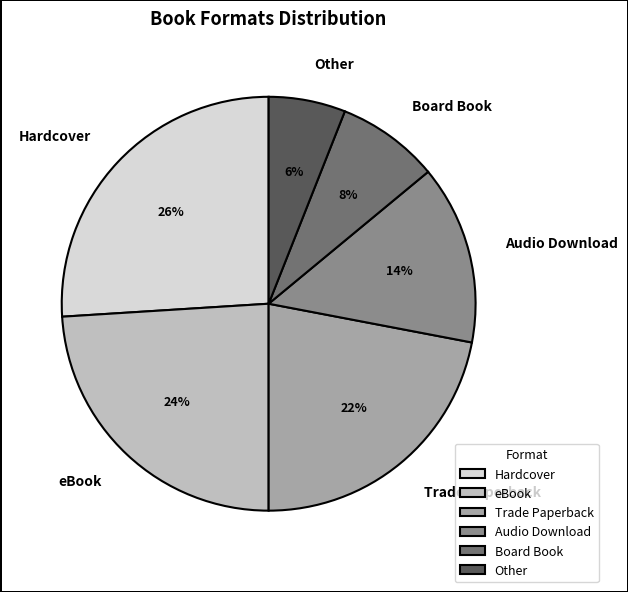

How many segments does this pie chart have?

6